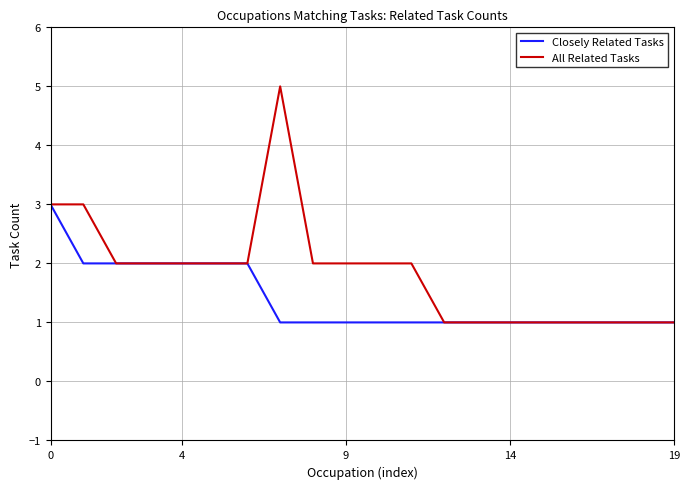

What is the highest value of the All Related Tasks series?

5